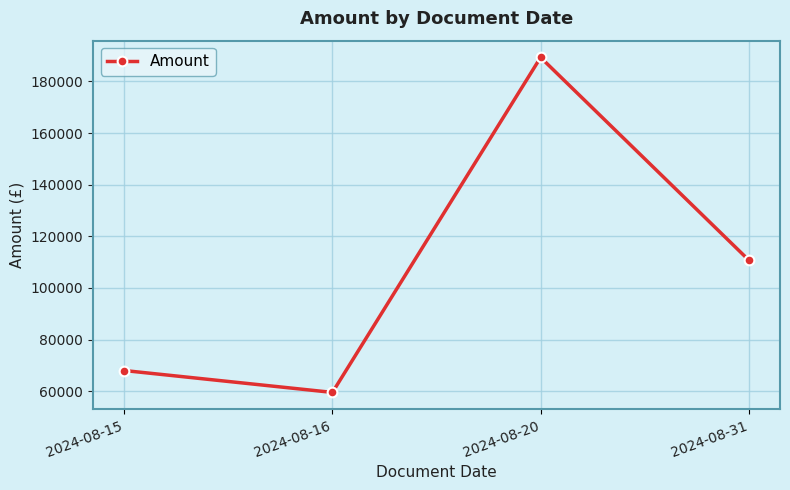

Is this an area chart (filled region under the line)?

No